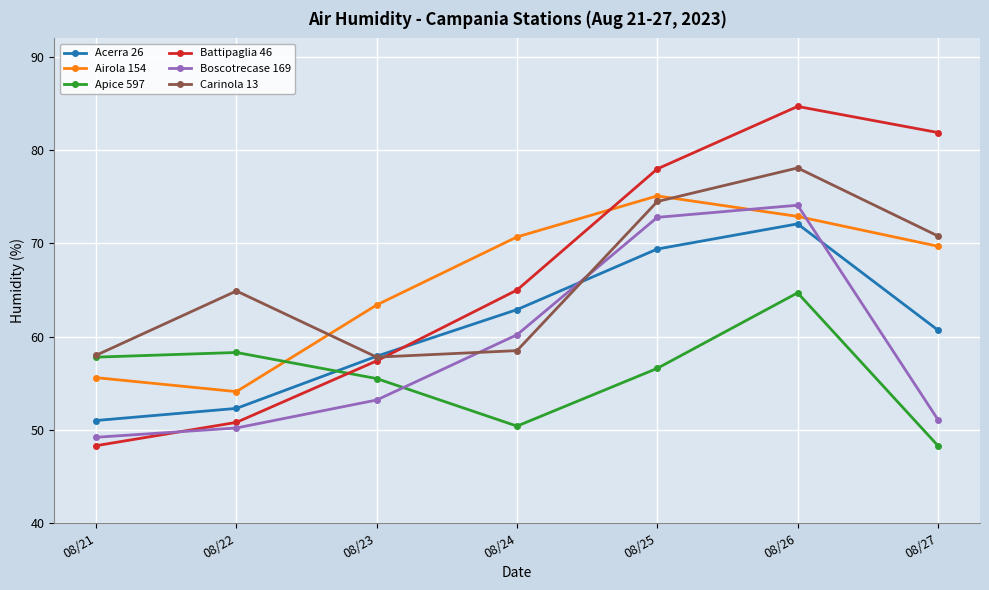

What is the value of the Carinola 13 point at the 1st from the left?

58.0